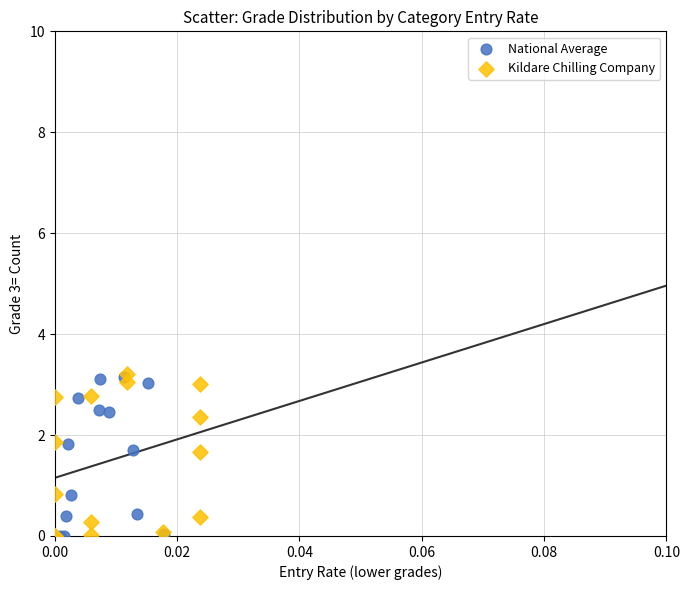

What are all the series names shown in the legend?

National Average, Kildare Chilling Company